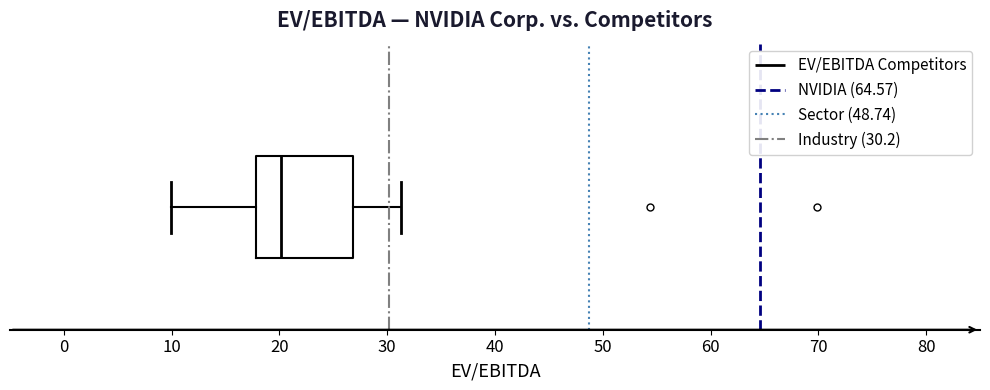

Read this box plot against the x-axis: the position of the median line, the range covered by the box, and the ends of both whiskers. The values are not printed on the chart, so give them approximately, as read against the axis.

median 20, box 18 to 27, whiskers 10 to 31